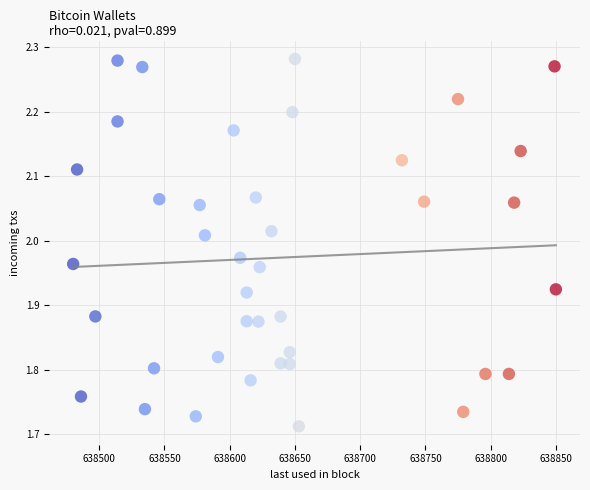

What is the range of X values (max minus min)?

370.0